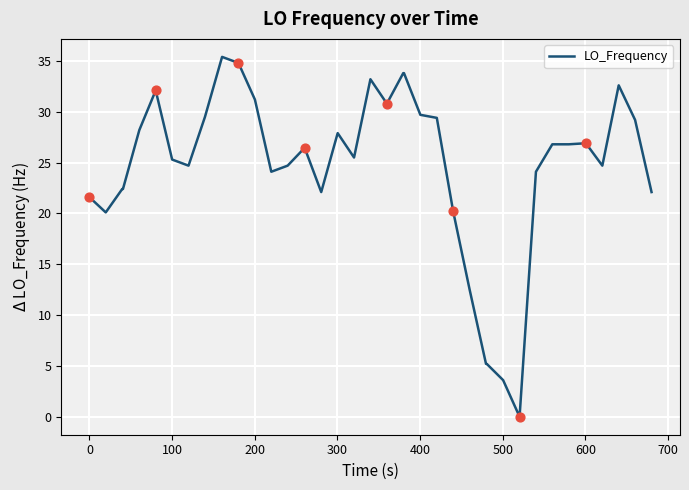

What is the maximum value shown in the chart?

35.4